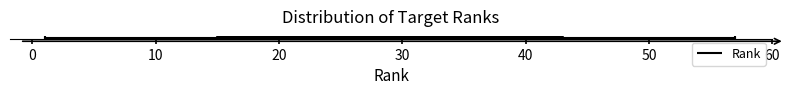

Read this box plot against the x-axis: the position of the median line, the range covered by the box, and the ends of both whiskers. The values are not printed on the chart, so give them approximately, as read against the axis.

median 29, box 15 to 43, whiskers 1 to 57